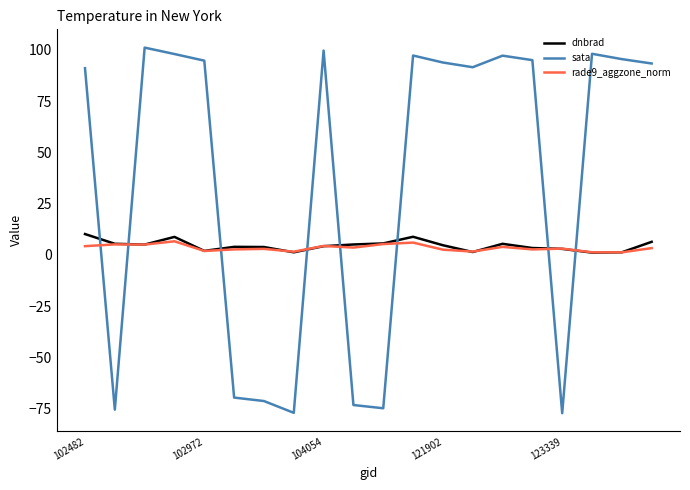

Which series has the largest total across all categories?

sata